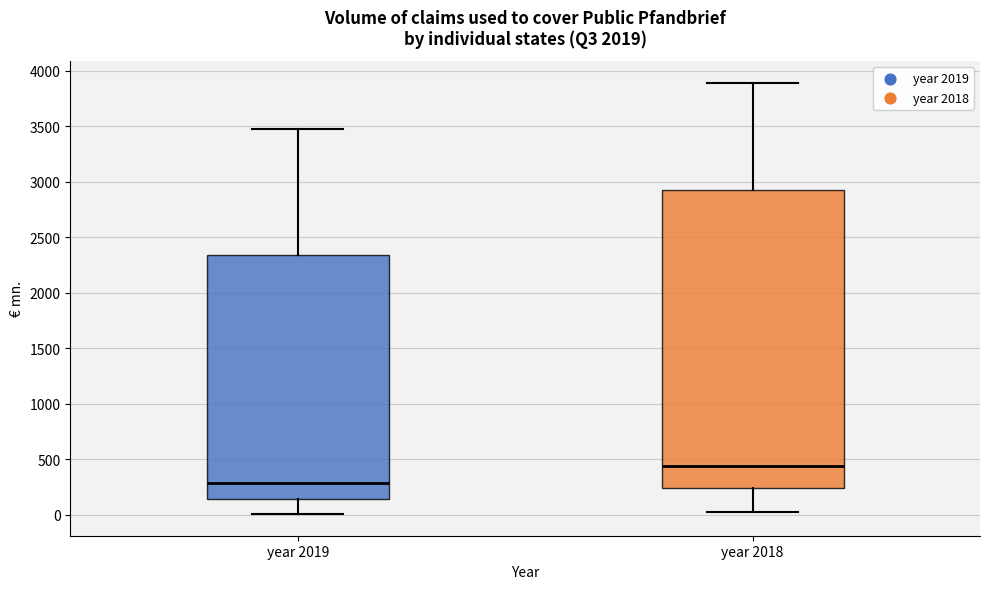

Comparing the boxes themselves (not the whiskers), which one is the tallest?

year 2018